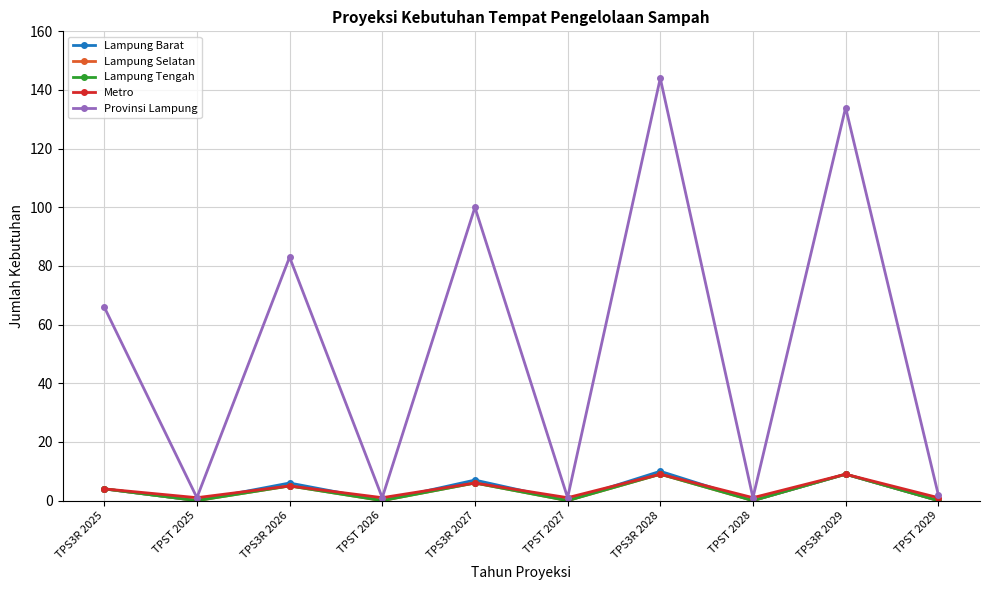

Which series has the largest range (max minus min)?

Provinsi Lampung